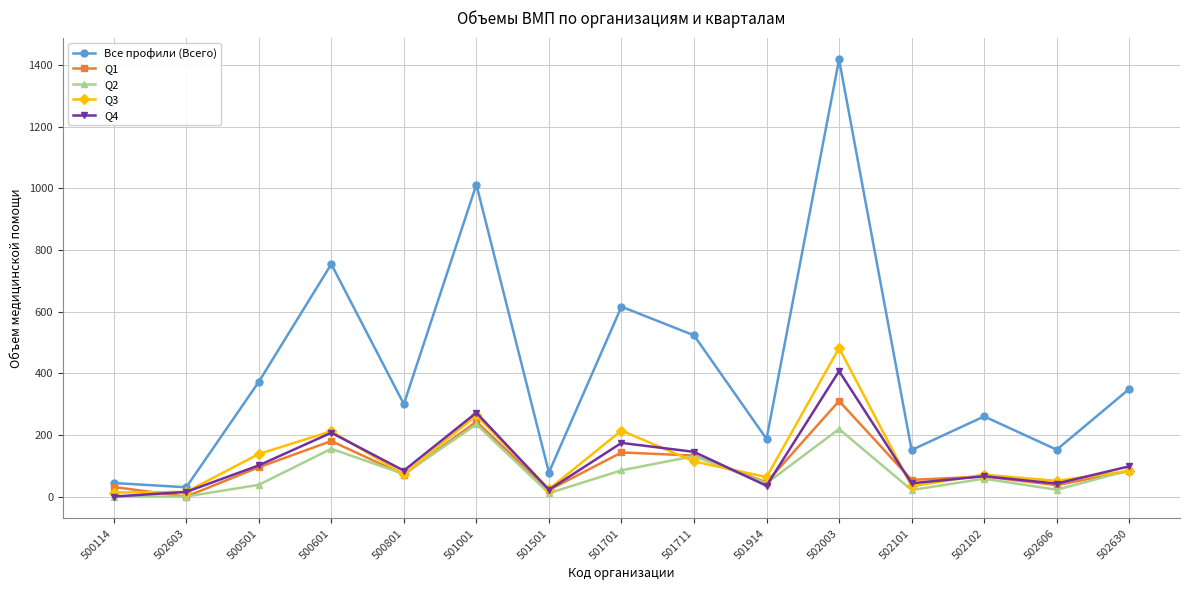

List the series in order of their peak value, lowest first.

Q2, Q1, Q4, Q3, Все профили (Всего)